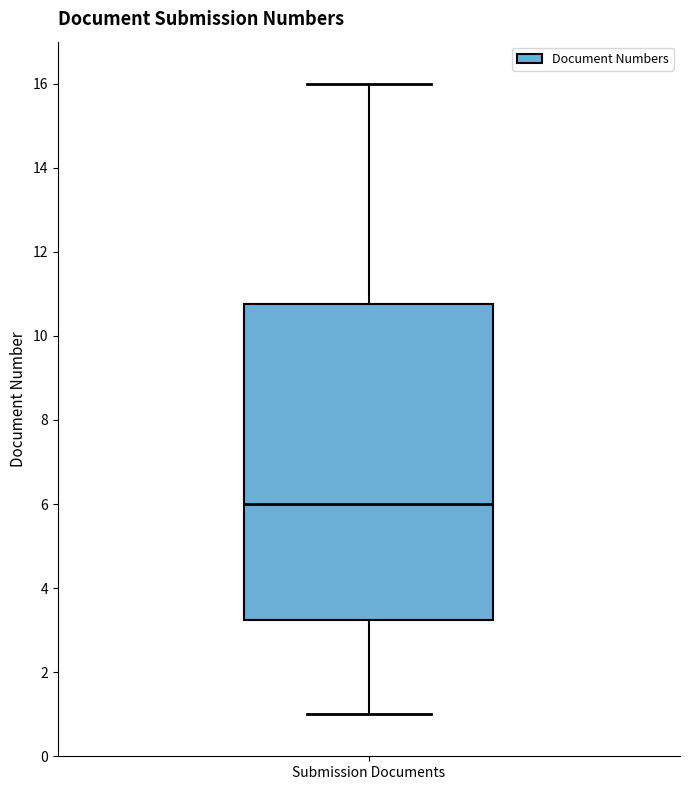

Transcribe this box plot: give where the median line is, the range the box spans, and where the two whiskers end, as read against the y-axis. The values are not printed on the chart, so give them approximately, as read against the axis.

median 6.0, box 3.2 to 10.8, whiskers 1.0 to 16.0